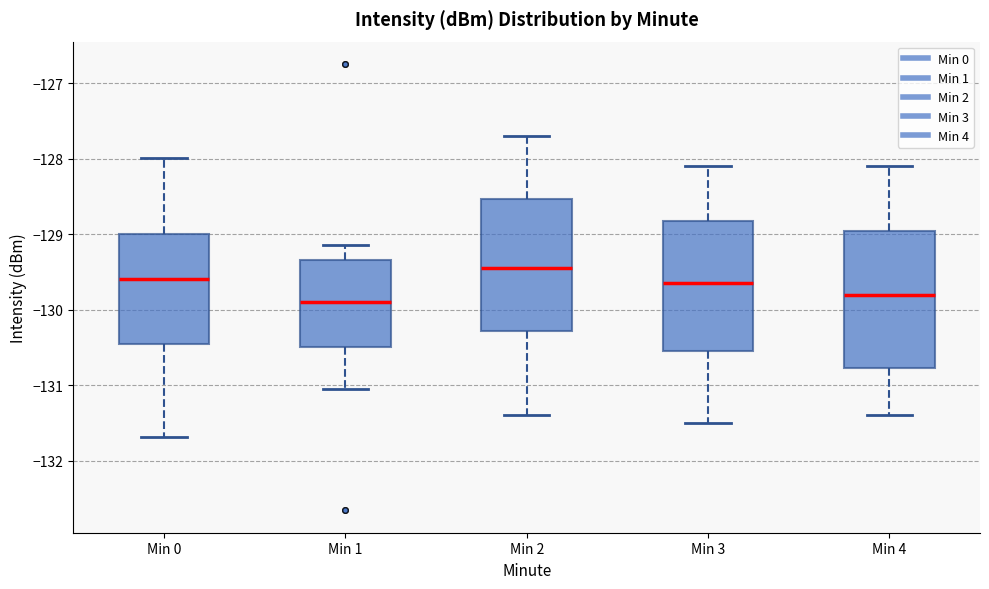

Which box's median line is the highest?

Min 2